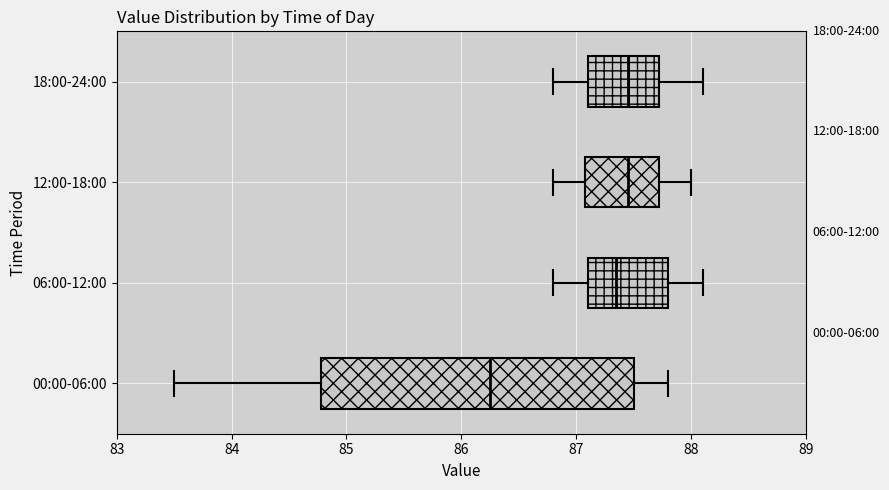

Which box is the widest, from its left edge to its right edge?

00:00-06:00